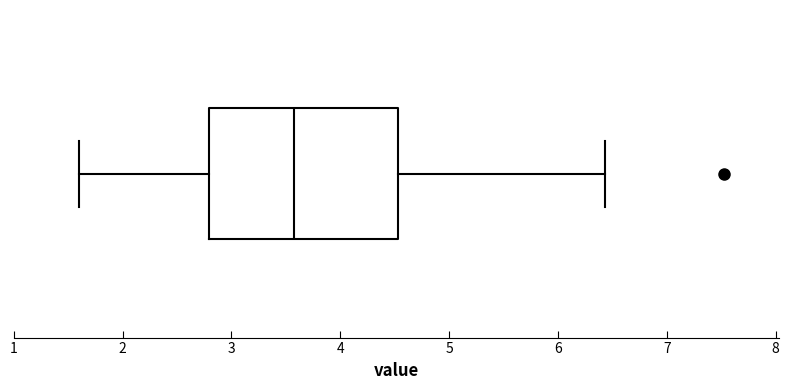

Where does the median line of the box sit on the x-axis? The values are not printed on the chart, so give them approximately, as read against the axis.

3.6